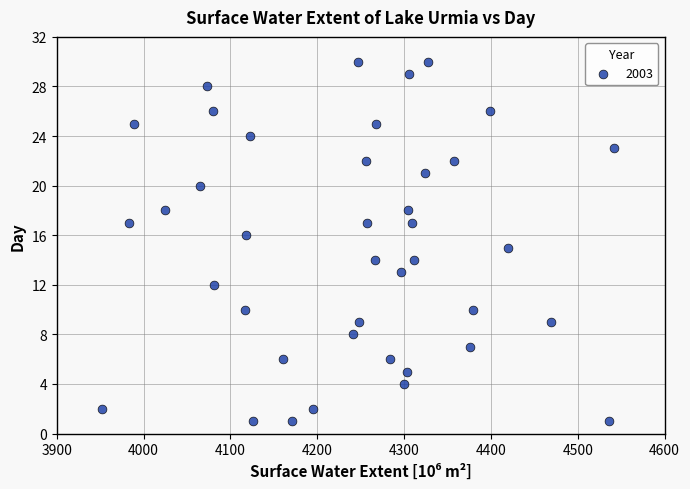

How many points are shown in the scatter plot?

40